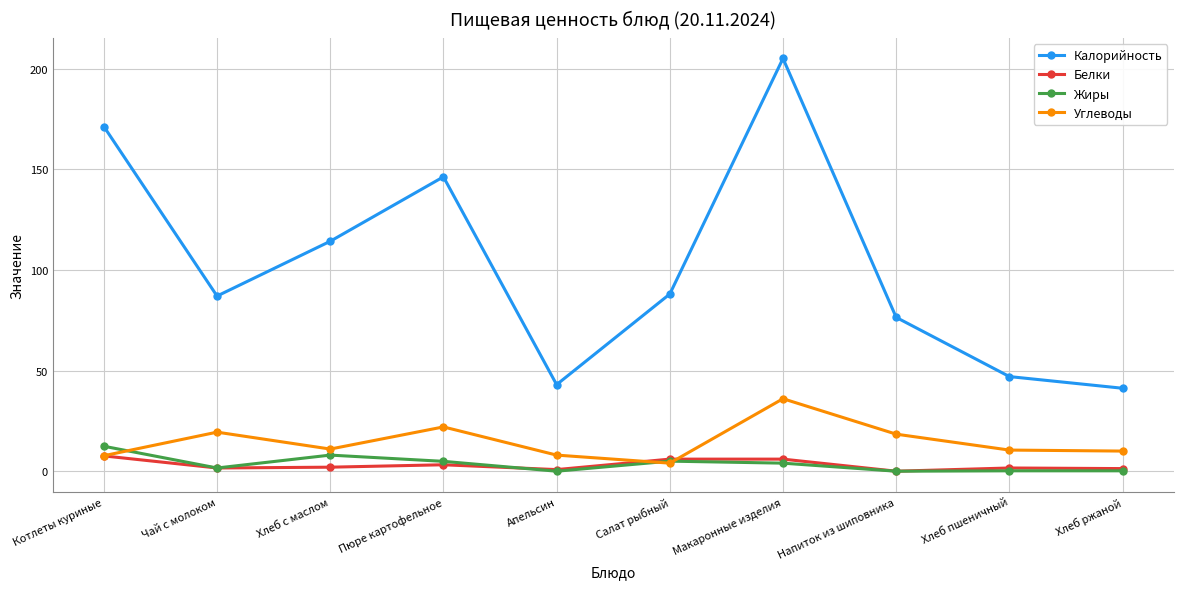

What is the average value of the Углеводы series?

14.7